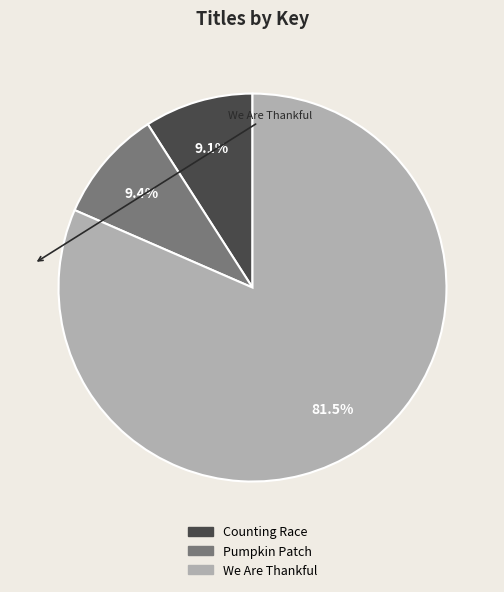

To the nearest percent, what is the difference between the largest and smallest slice percentages?

72%